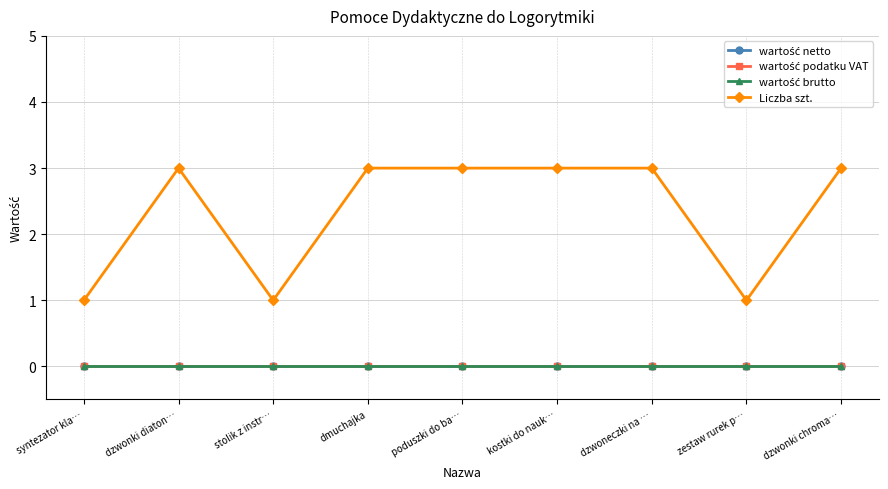

Does the chart have visible grid lines?

Yes